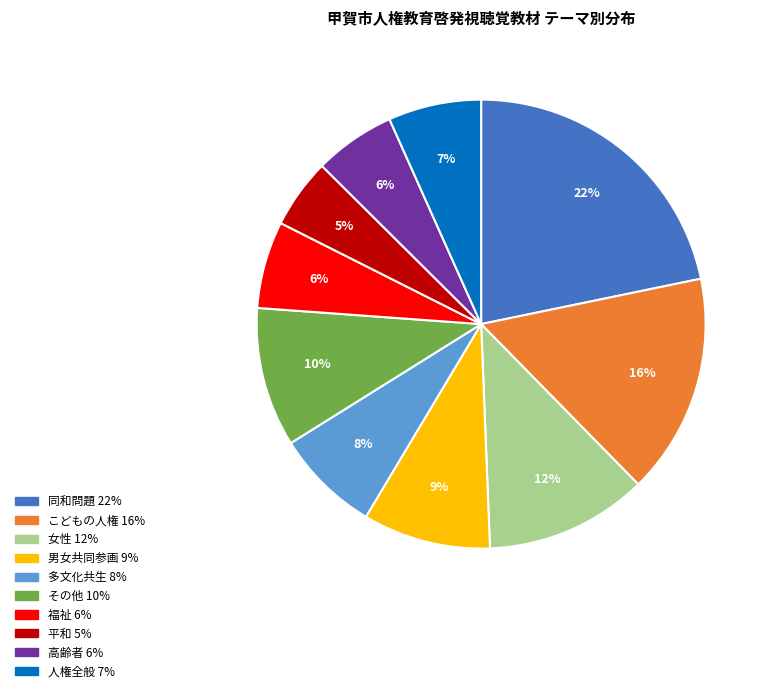

What is the ratio of the value at 女性 to the value at 高齢者?

2.0